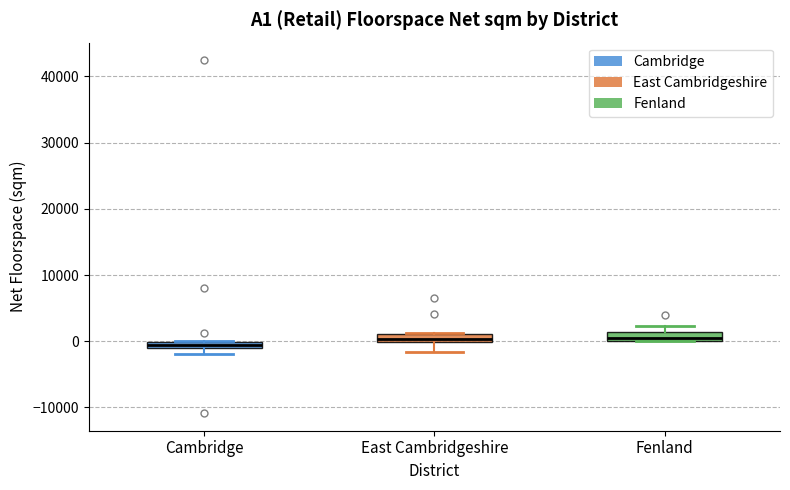

Where is the lower edge of the box for Cambridge on the y-axis? The values are not printed on the chart, so give them approximately, as read against the axis.

-1000